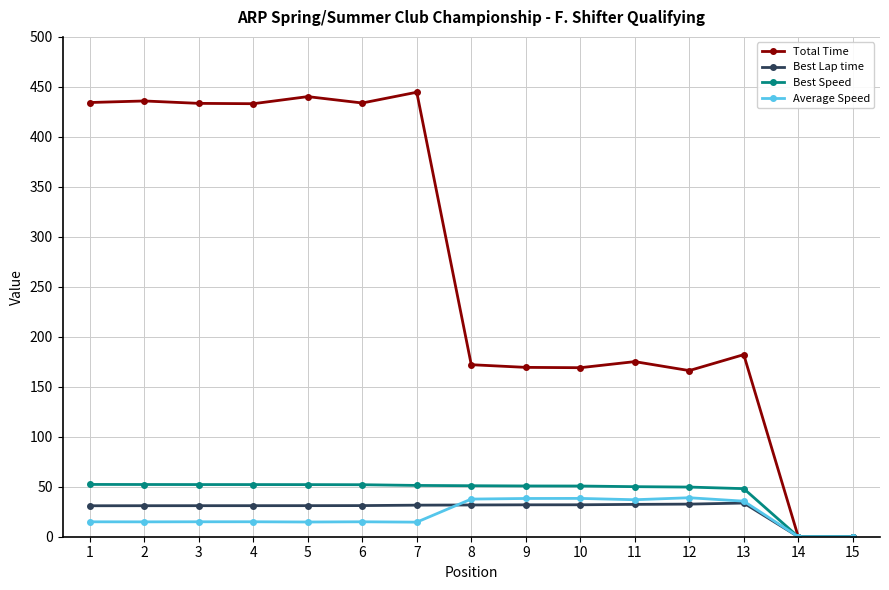

What is the highest value of the Best Lap time series?

33.7